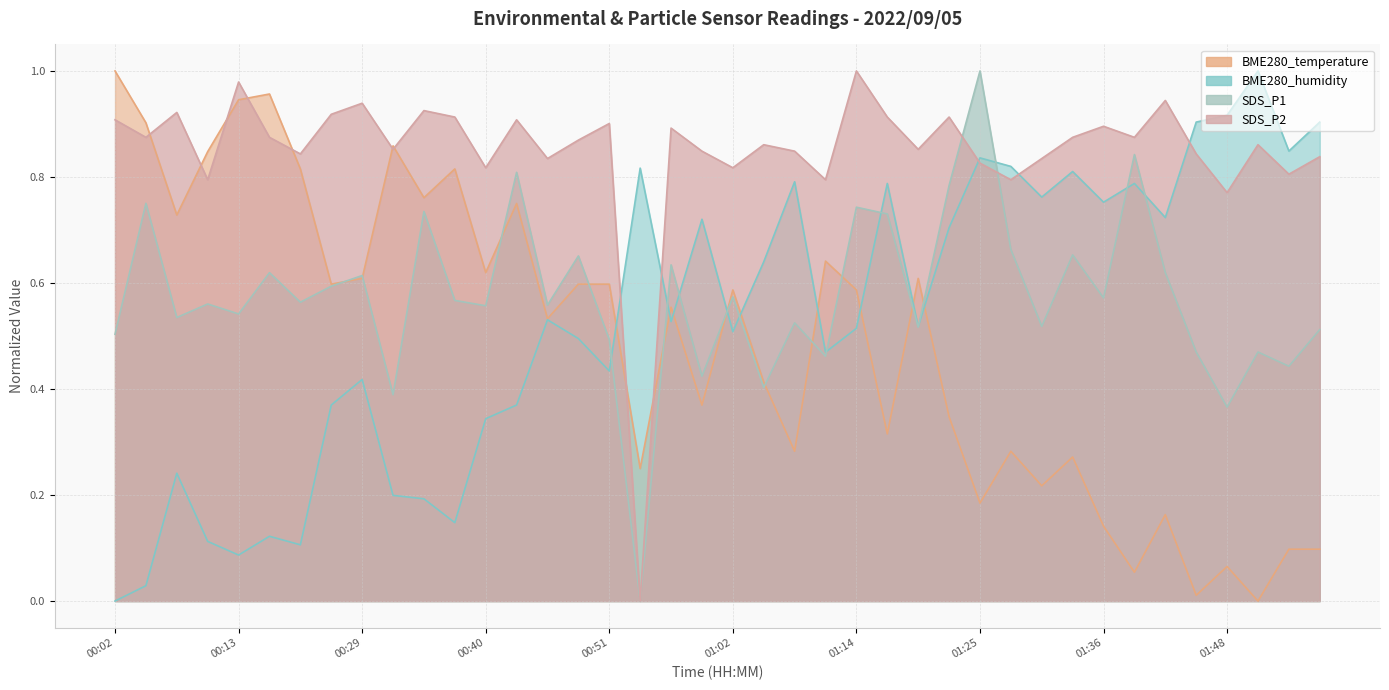

Where is the first local maximum for BME280_humidity?

00:07